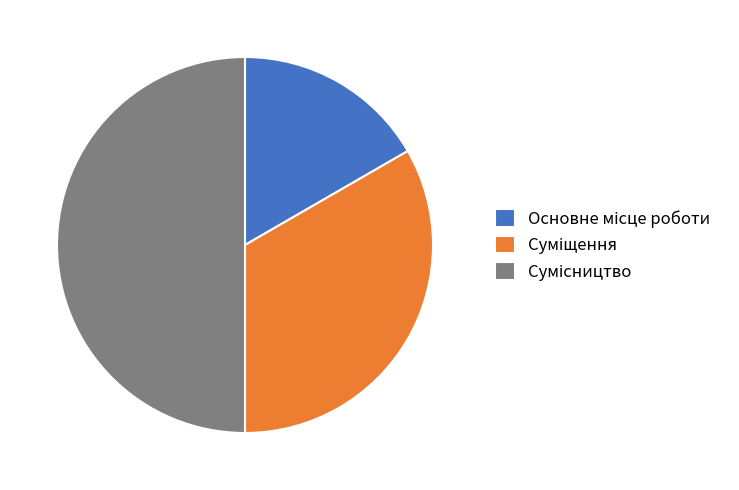

What is the ratio of the value at Сумісництво to the value at Суміщення?

1.5